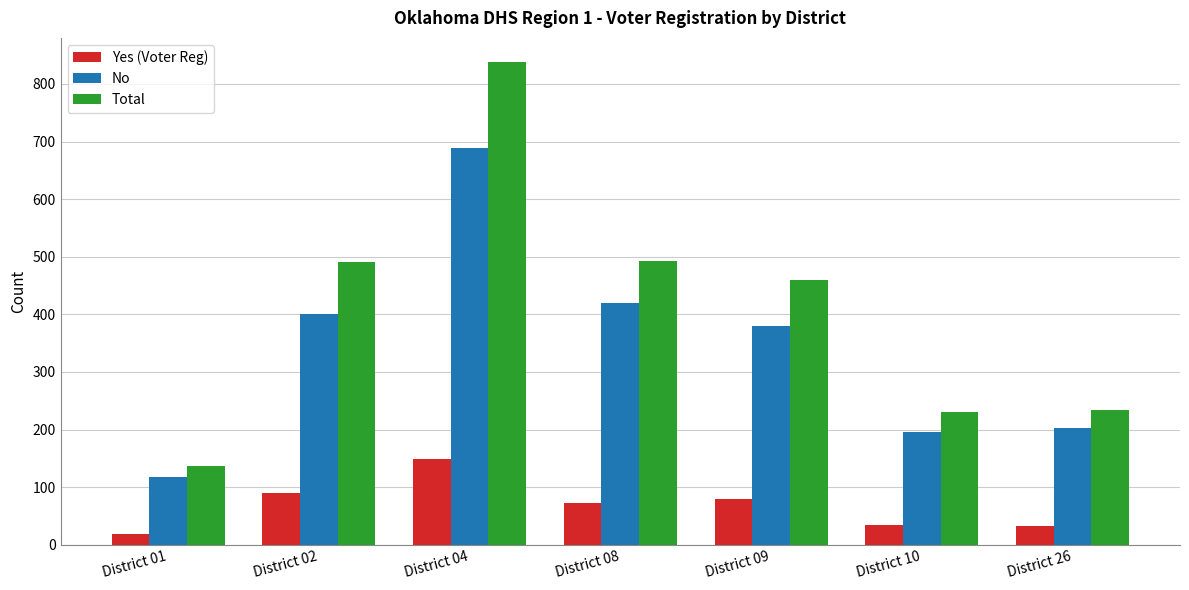

What is the sum of the Total values at District 04 and District 02?

1328